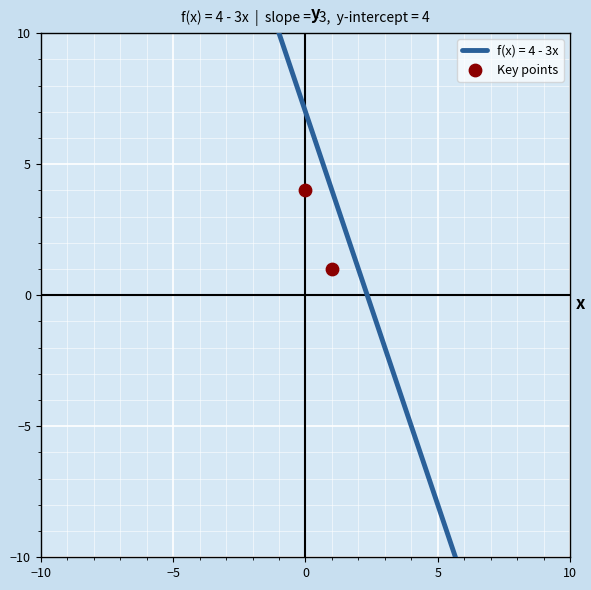

Which has a higher value, −5 or −10?

−10